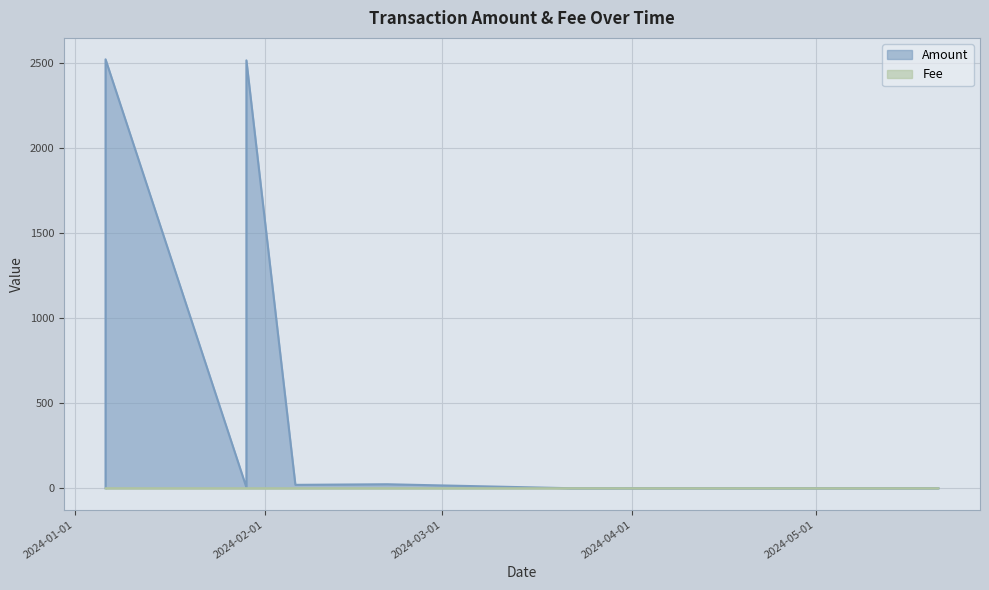

Rank the series at 2024-01-29 from highest to lowest value.

Amount, Fee